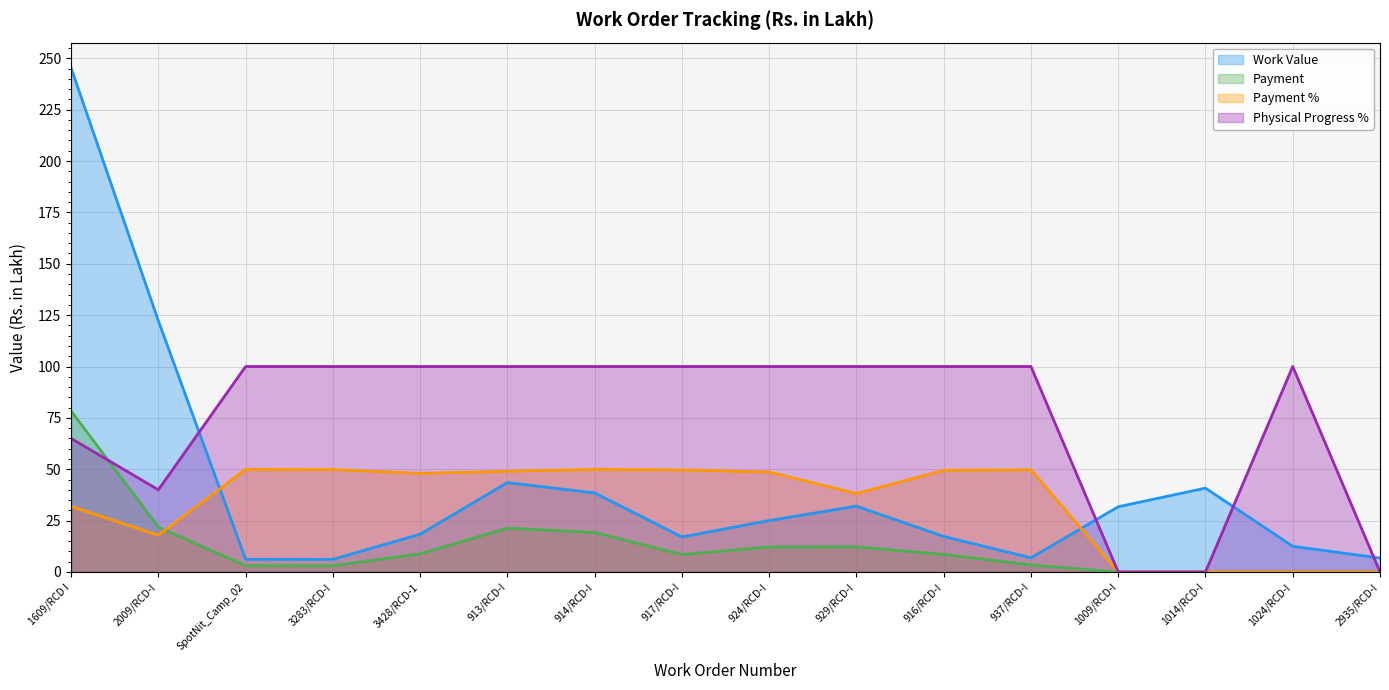

At which label does Work Value reach its peak?

1609/RCD I